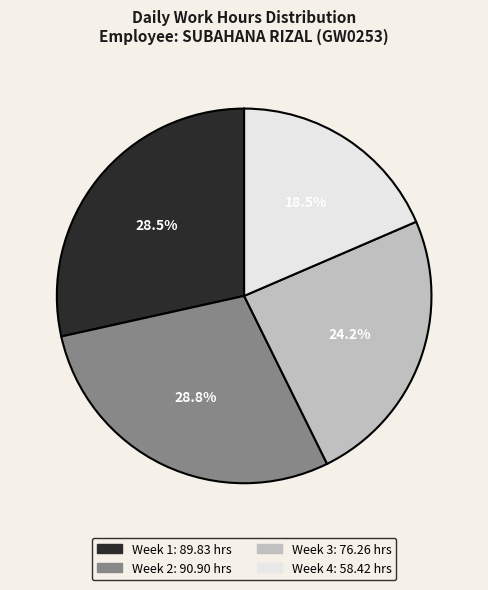

Does any single category account for the majority?

No